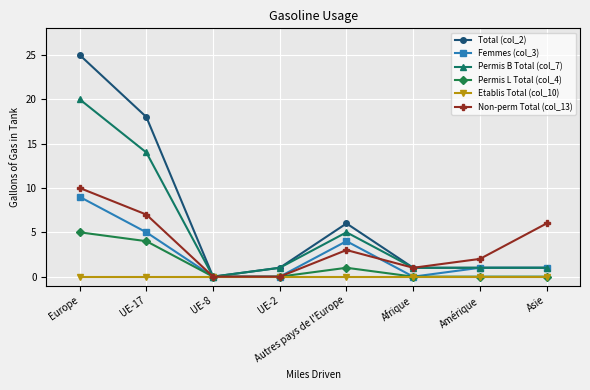

Reading right to left, extract all data points from this chart.

Total (col_2): 1	1	1	6	1	0	18	25
Femmes (col_3): 1	1	0	4	0	0	5	9
Permis B Total (col_7): 1	1	1	5	1	0	14	20
Permis L Total (col_4): 0	0	0	1	0	0	4	5
Etablis Total (col_10): 0	0	0	0	0	0	0	0
Non-perm Total (col_13): 6	2	1	3	0	0	7	10